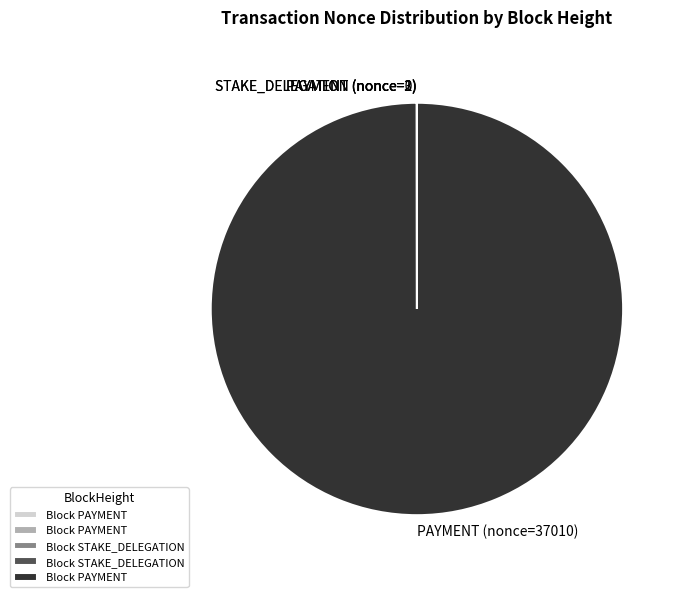

Does PAYMENT (nonce=37010) represent more than half of the total?

Yes